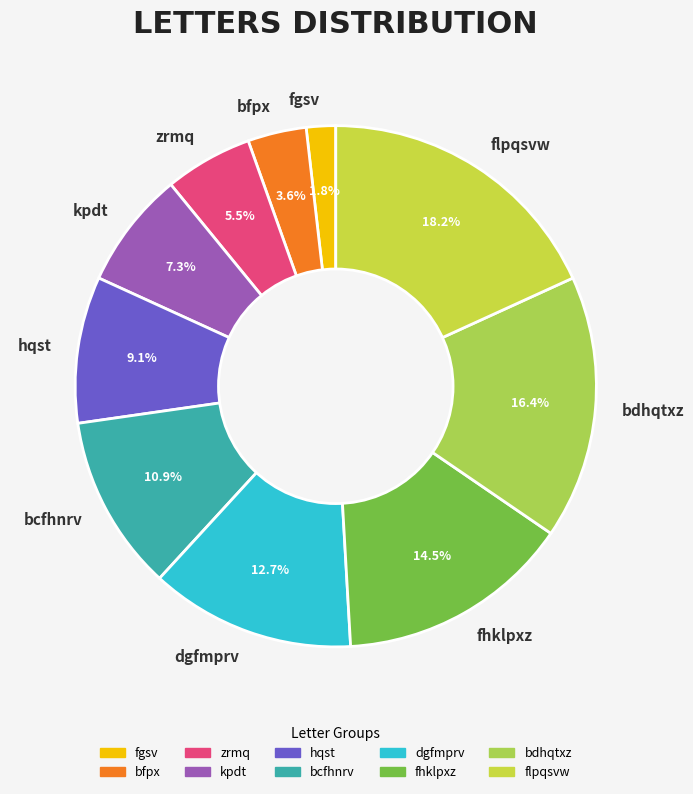

To the nearest percent, what is the difference between the largest and smallest slice percentages?

16%